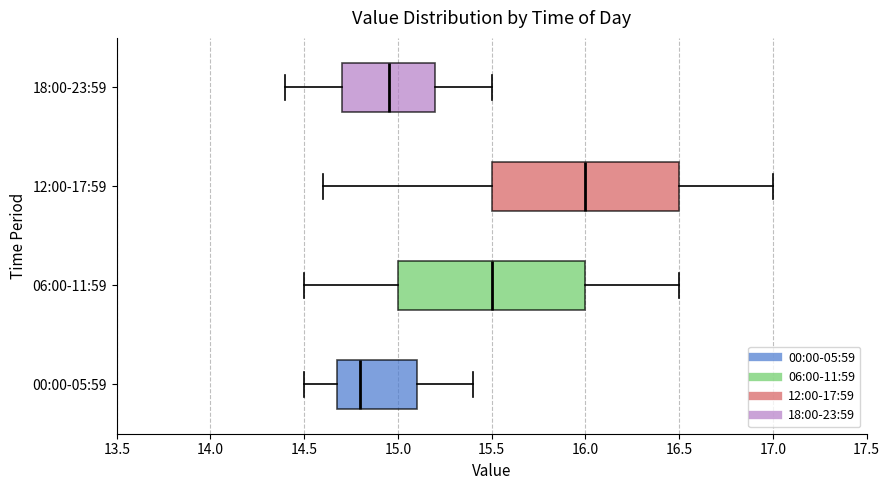

Reading bottom to top, transcribe this box plot: for each box, give where its median line is, the range the box spans, and where its two whiskers end, as read against the x-axis. The values are not printed on the chart, so give them approximately, as read against the axis.

00:00-05:59: median 14.80, box 14.70 to 15.10, whiskers 14.50 to 15.40
06:00-11:59: median 15.50, box 15.00 to 16.00, whiskers 14.50 to 16.50
12:00-17:59: median 16.00, box 15.50 to 16.50, whiskers 14.60 to 17.00
18:00-23:59: median 14.95, box 14.70 to 15.20, whiskers 14.40 to 15.50